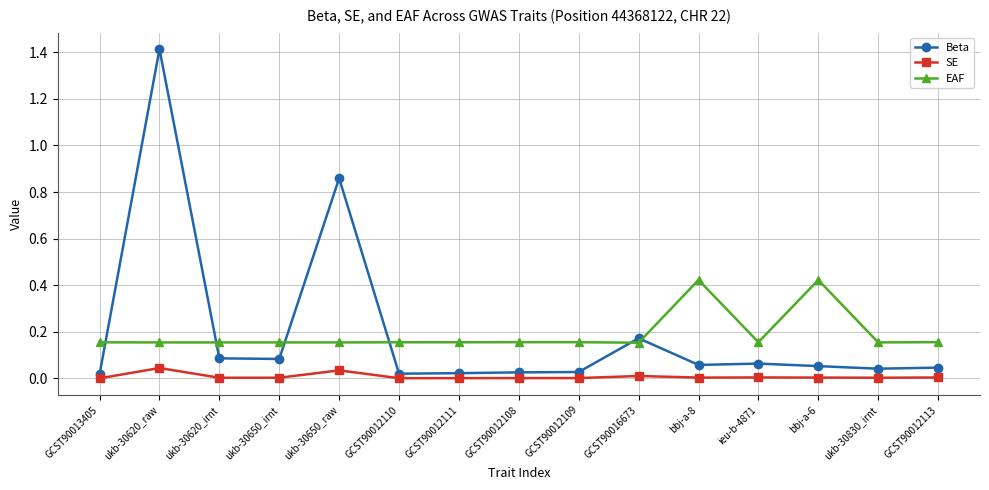

At which category does SE reach its first local peak?

ukb-30620_raw